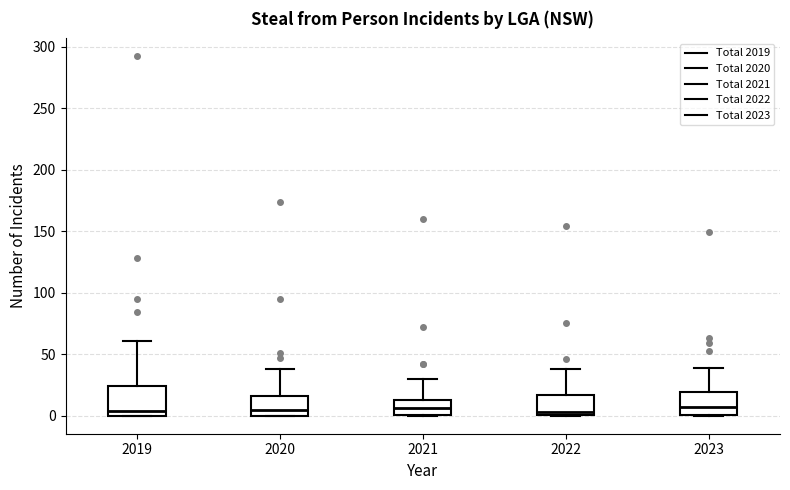

Comparing the boxes themselves (not the whiskers), which one is the tallest?

2019